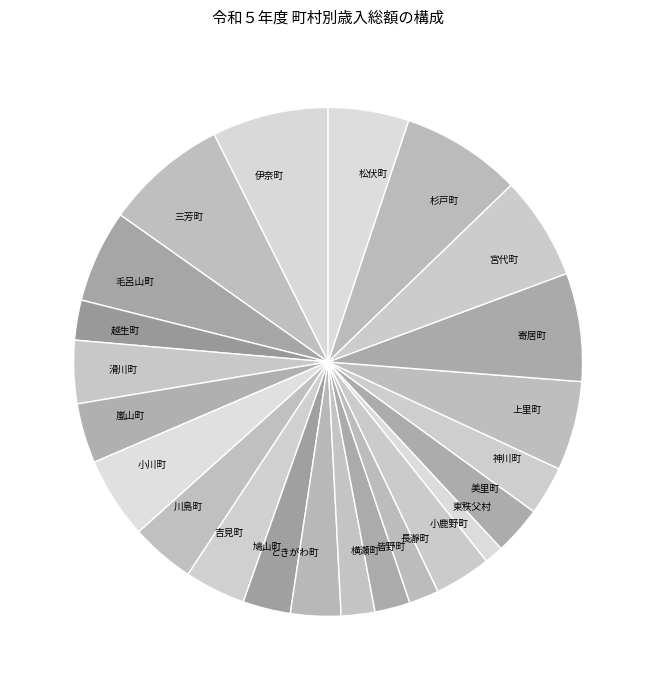

Combined, do 嵐山町 and 杉戸町 account for over 50%?

No